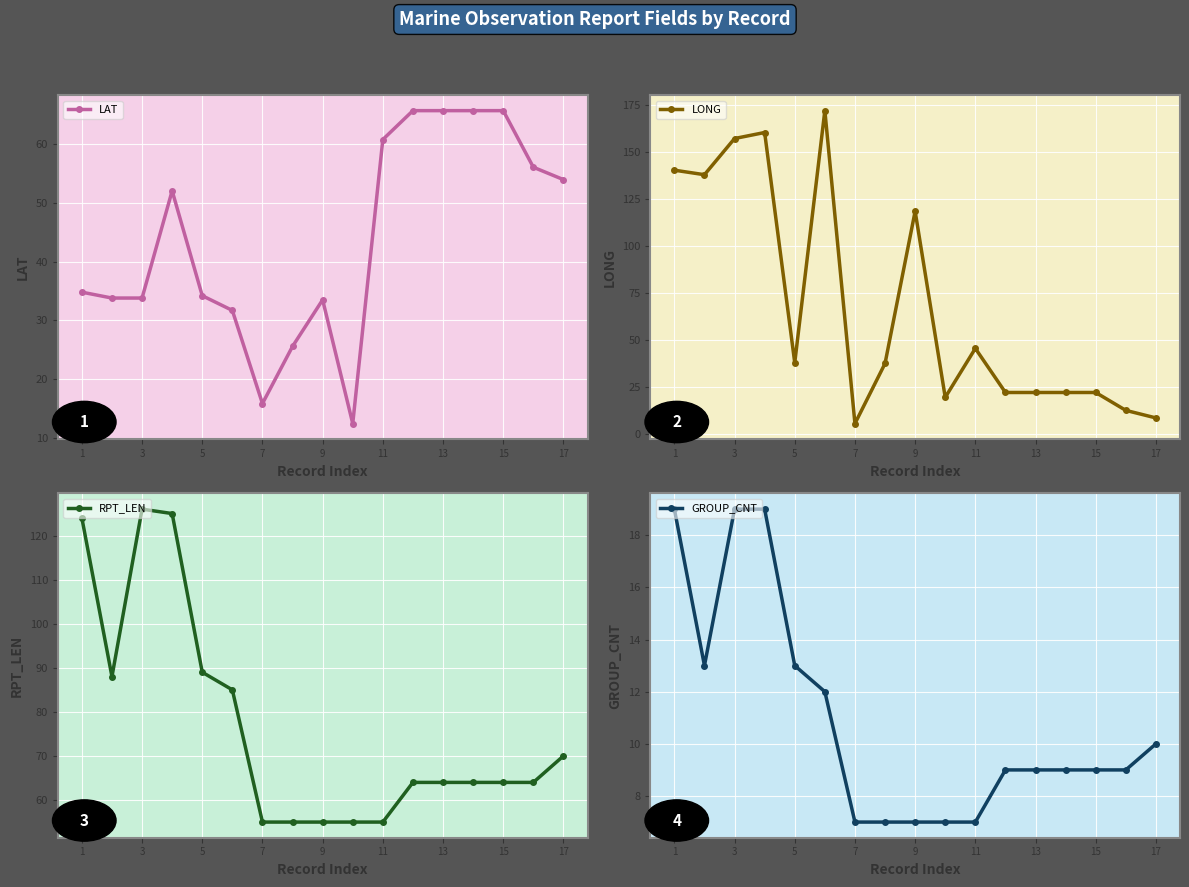

How many lines are shown in the chart?

4